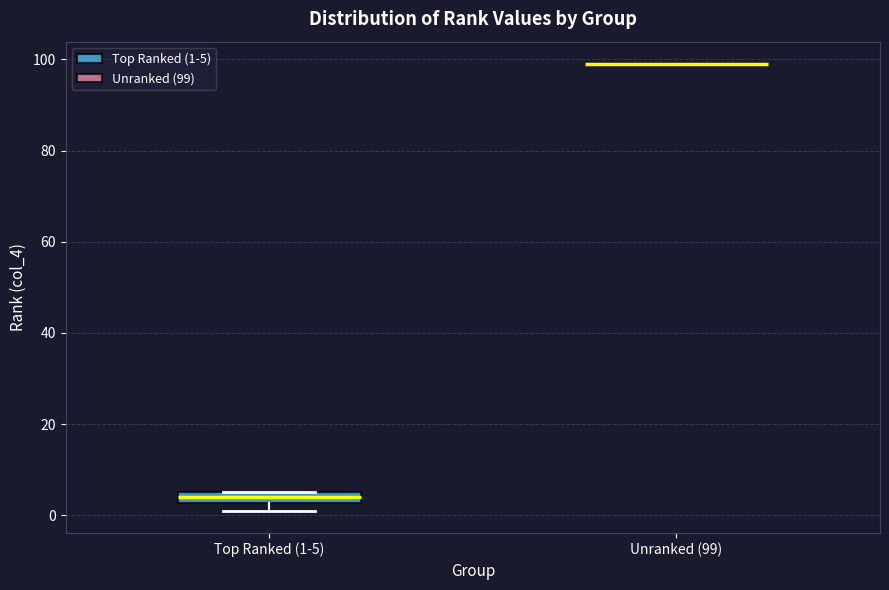

Where does the median line of the box for Top Ranked (1-5) sit on the y-axis? The values are not printed on the chart, so give them approximately, as read against the axis.

4